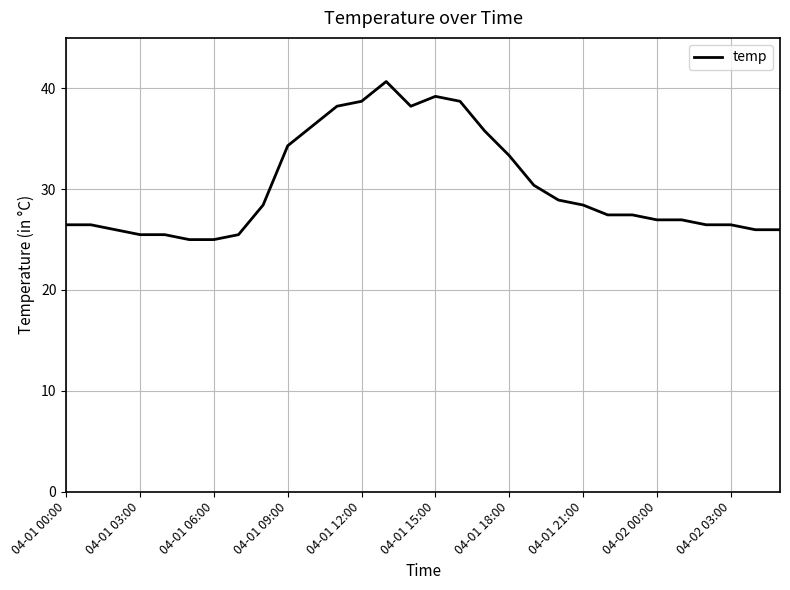

What is the difference between the maximum and minimum values?

15.7